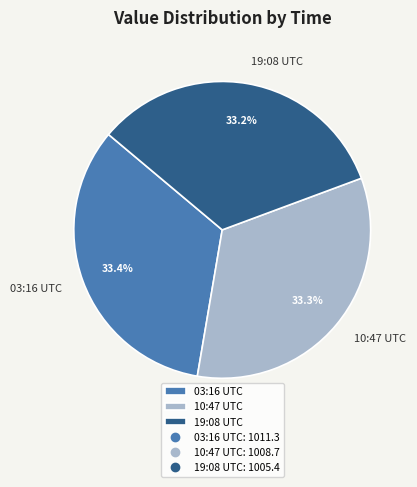

Is there any slice that represents more than half of the pie?

No